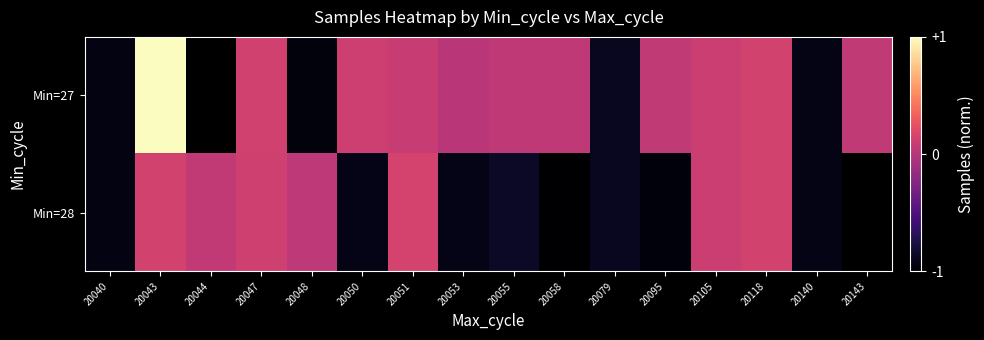

What is the minimum value for Min=27?

-0.9